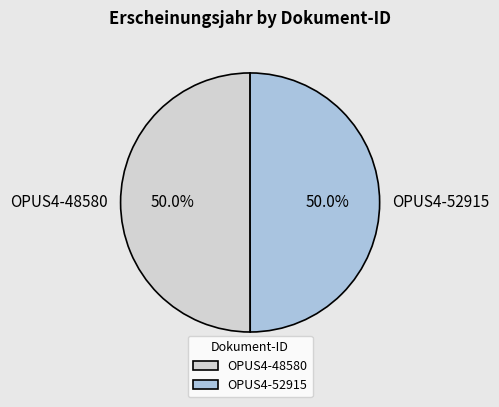

What is the ratio of the value at OPUS4-52915 to the value at OPUS4-48580?

1.0